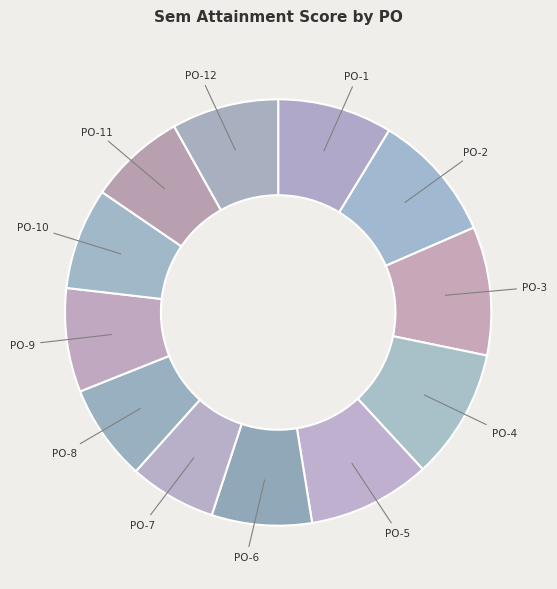

What is the smallest slice in the pie chart?

PO-7